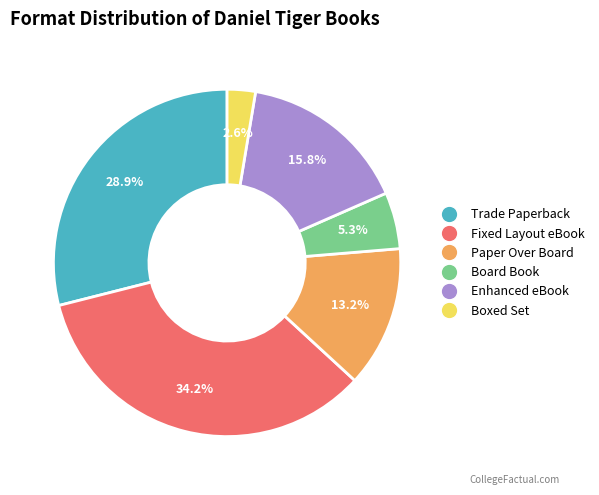

Approximately how many times larger is the value at Trade Paperback compared to Paper Over Board?

2.2